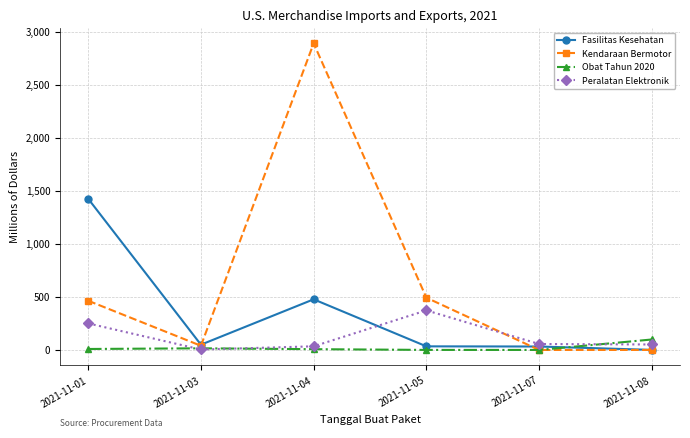

How many data points does each series have?

6